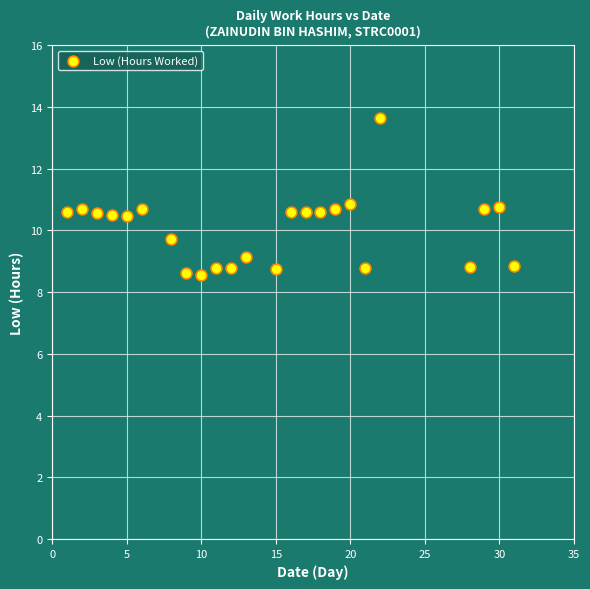

What is the range of X values (max minus min)?

30.0